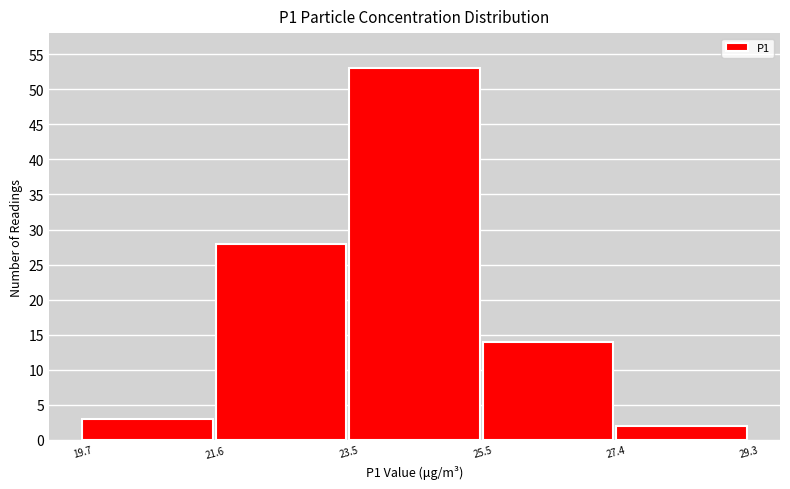

How tall is the bar that spans 19.7 to 21.6 on the x-axis? The values are not printed on the chart, so give them approximately, as read against the axis.

3